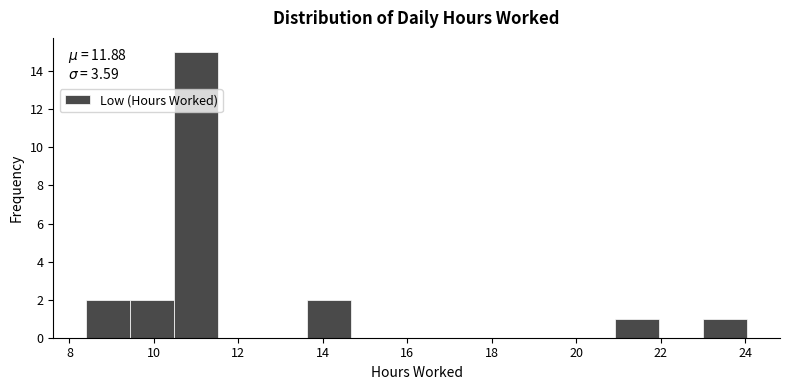

Over which range of the x-axis is the bar tallest?

10.4 to 11.6